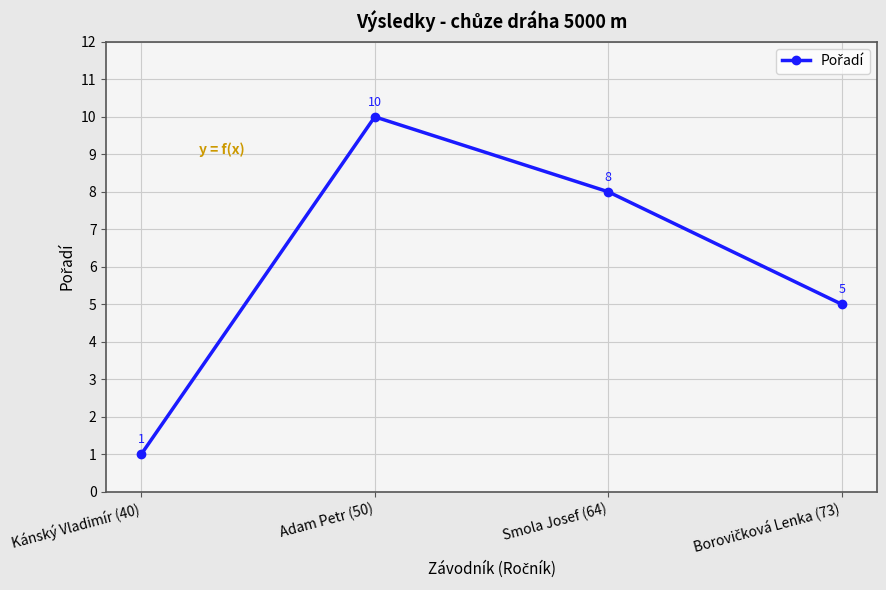

Count the values in the range 5 to 10.

3